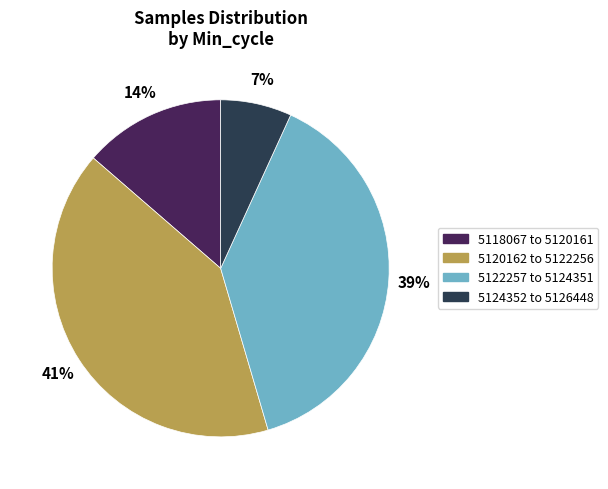

Which category has the biggest portion of the pie?

5120162 to 5122256